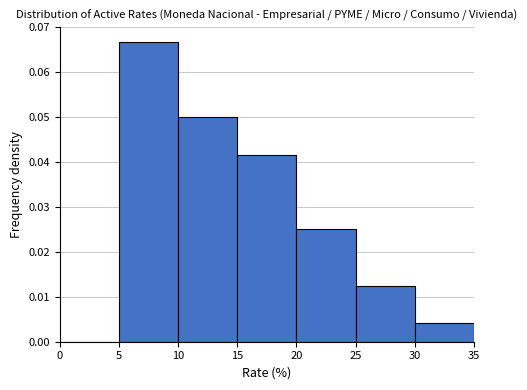

Over which range of the x-axis is the bar tallest?

5 to 10